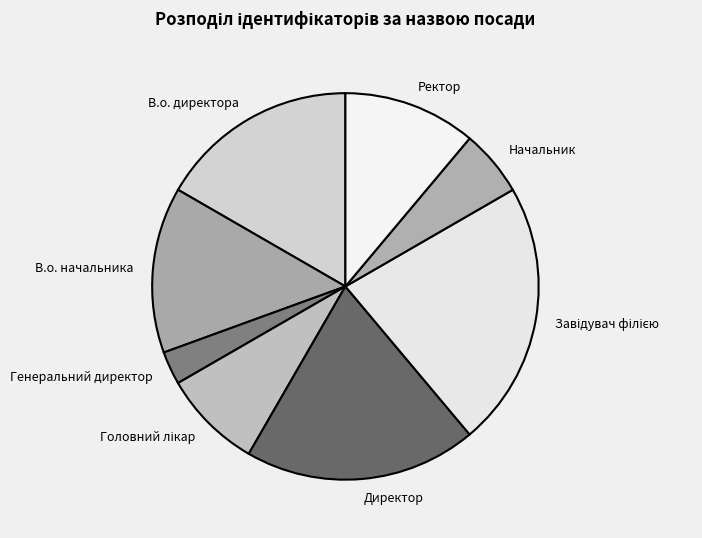

Between В.о. начальника and Ректор, which is larger?

В.о. начальника